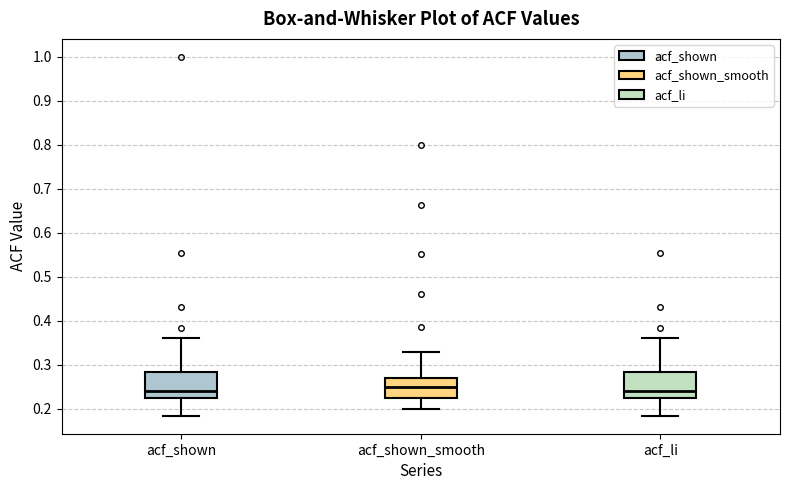

Reading left to right, transcribe this box plot: for each box, give where its median line is, the range the box spans, and where its two whiskers end, as read against the y-axis. The values are not printed on the chart, so give them approximately, as read against the axis.

acf_shown: median 0.24, box 0.22 to 0.28, whiskers 0.18 to 0.36
acf_shown_smooth: median 0.25, box 0.23 to 0.27, whiskers 0.20 to 0.33
acf_li: median 0.24, box 0.22 to 0.28, whiskers 0.18 to 0.36